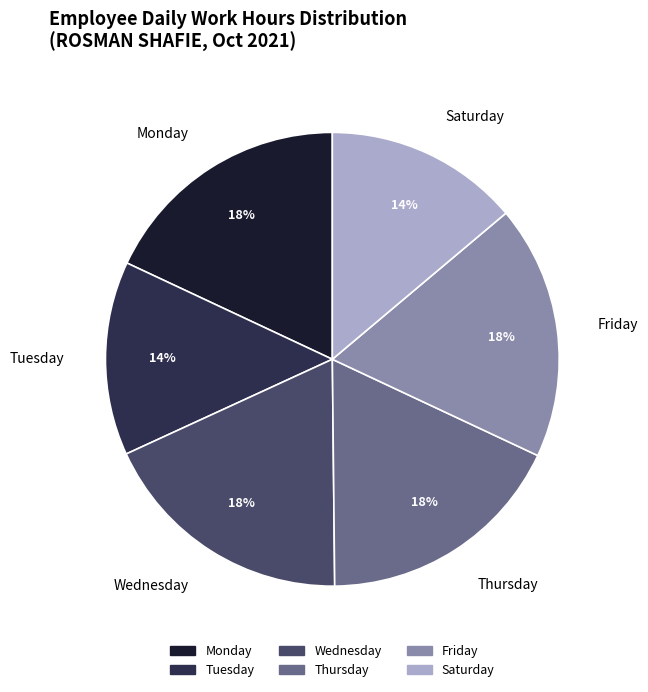

Do Thursday and Friday together represent more than half of the pie?

No